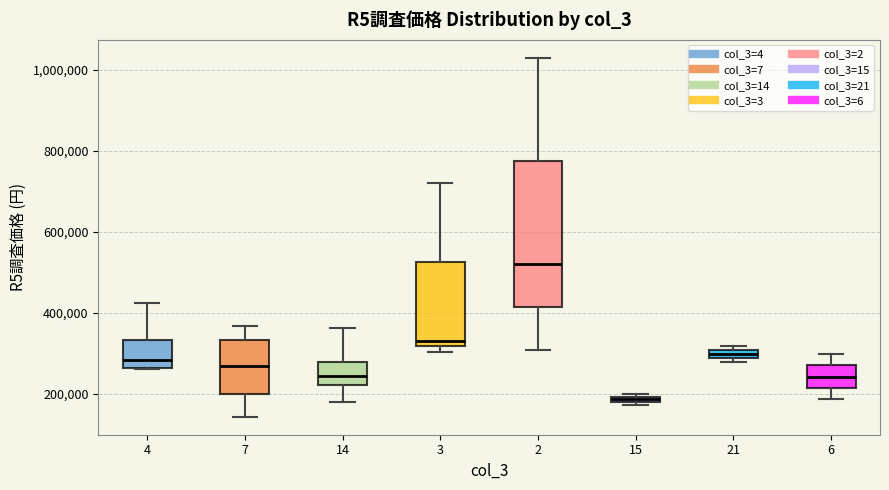

Where does the upper whisker of the box at x = 3 end on the y-axis? The values are not printed on the chart, so give them approximately, as read against the axis.

720000